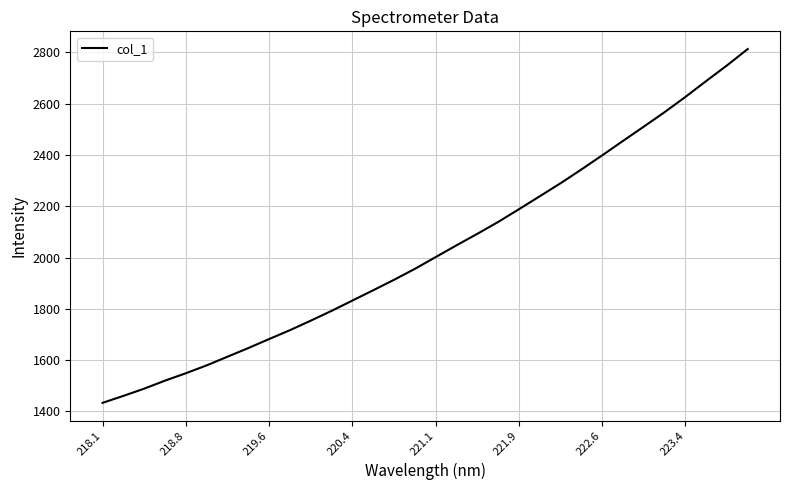

What is the difference between the maximum and minimum values?

1380.1